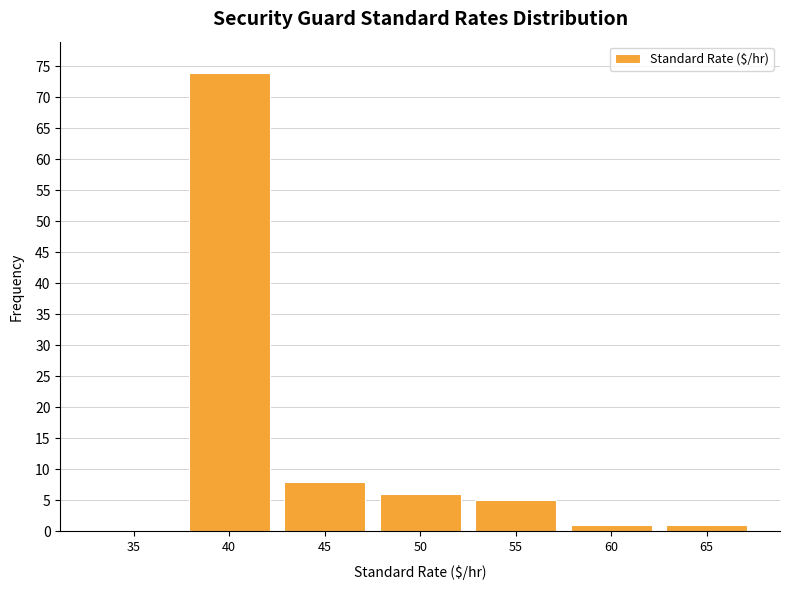

Reading right to left, extract all data points from this chart.

65=1	60=1	55=5	50=6	45=8	40=74	35=0